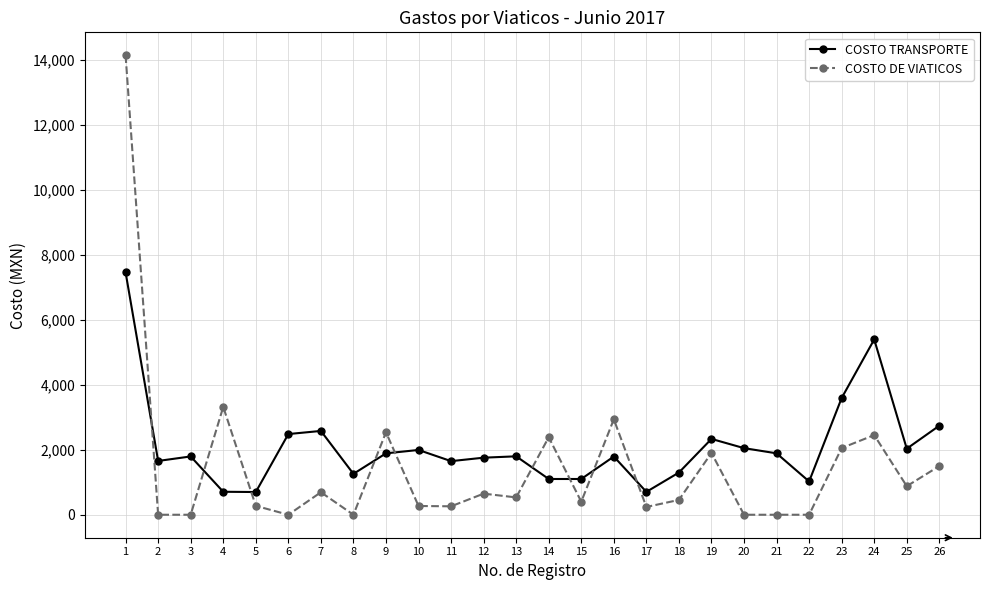

How many distinct data groups are displayed?

2